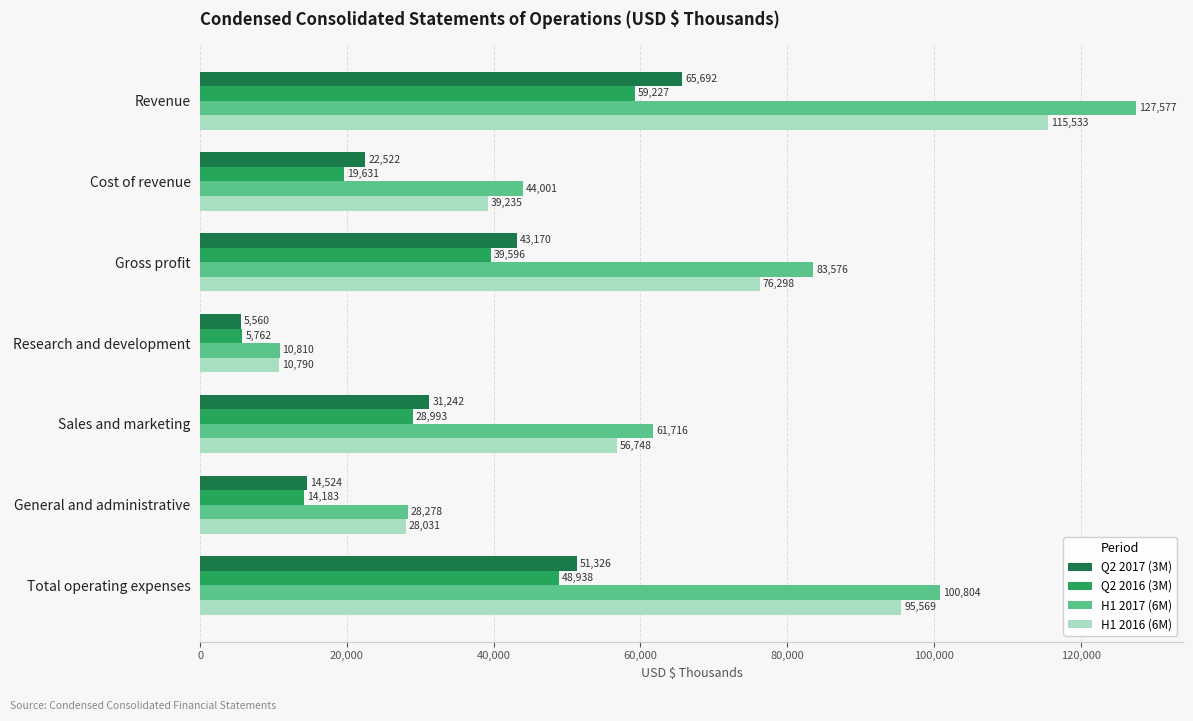

What is the smallest value displayed?

5560